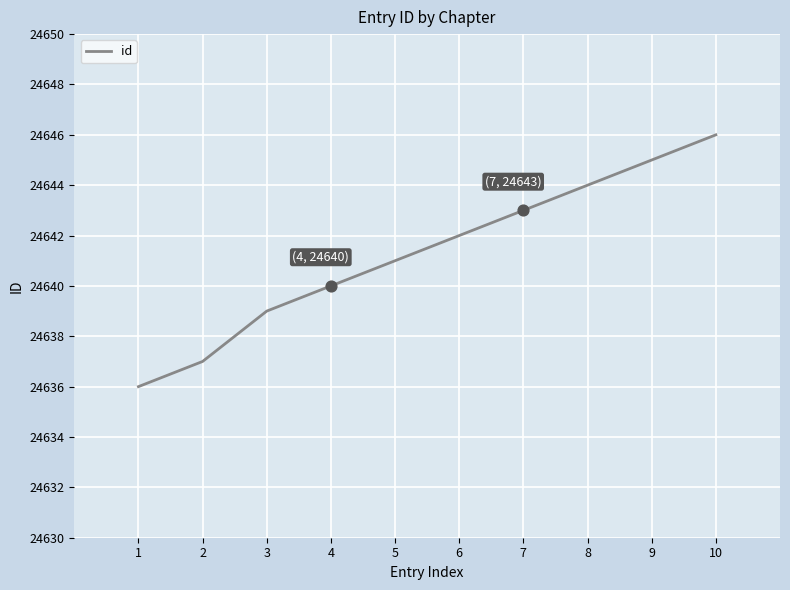

What is the ratio of the value at 9 to the value at 3?

1.0